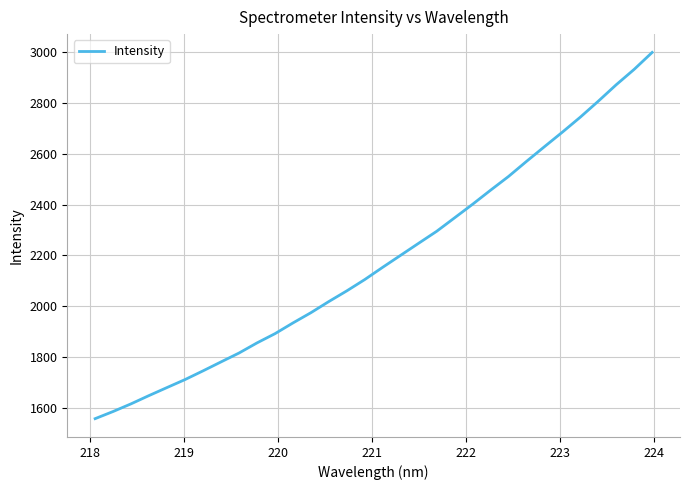

What is the greatest value displayed?

2998.3